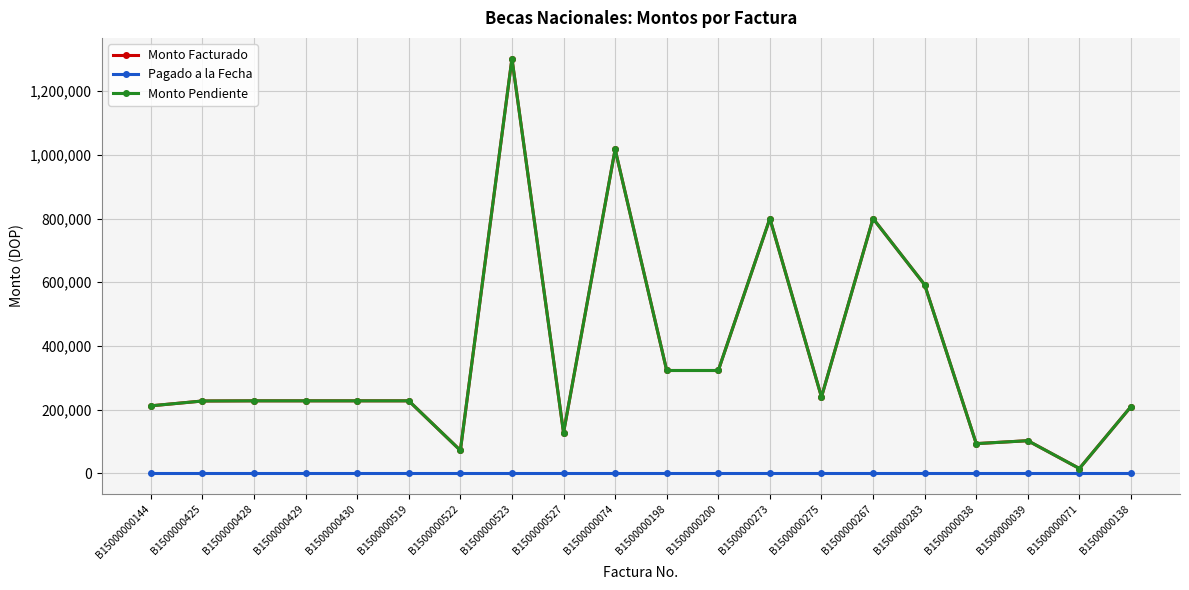

What are all the series names shown in the legend?

Monto Facturado, Pagado a la Fecha, Monto Pendiente